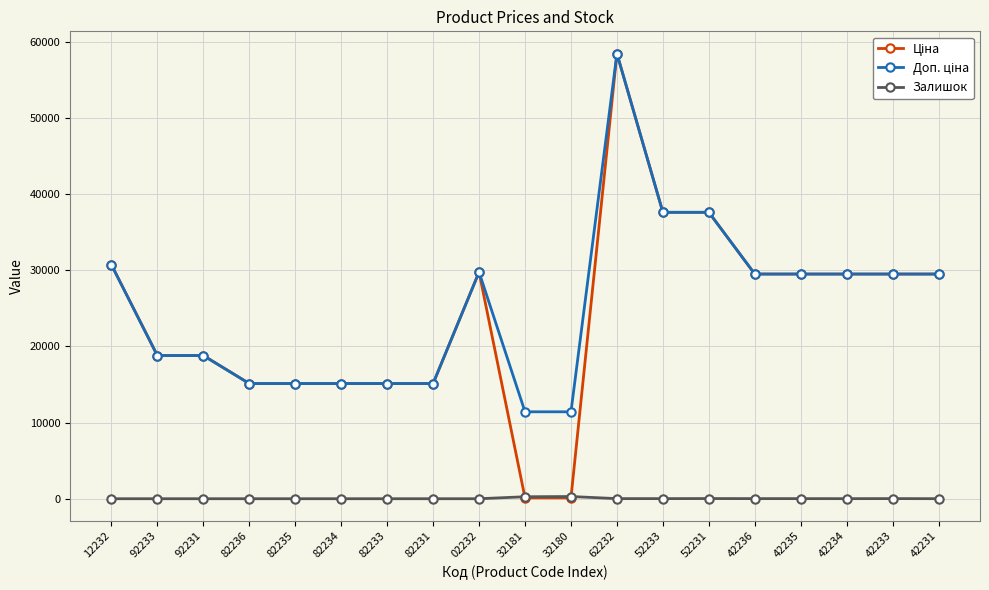

What is the greatest value displayed?

58426.5